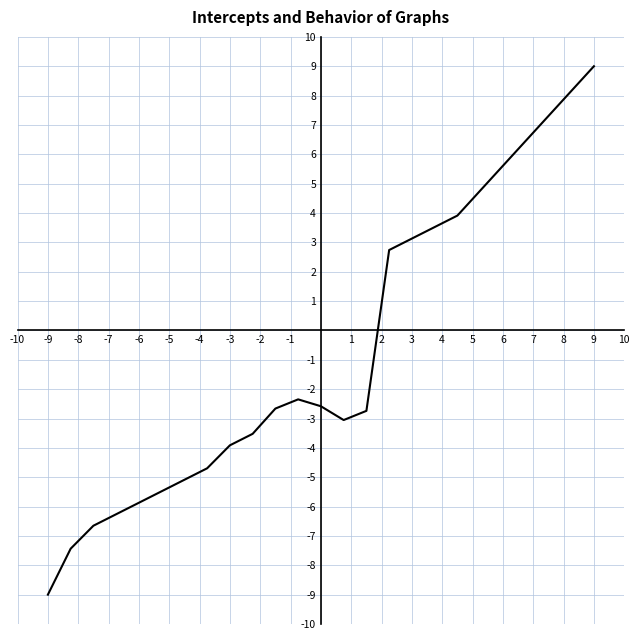

What is the average value?

-2.4